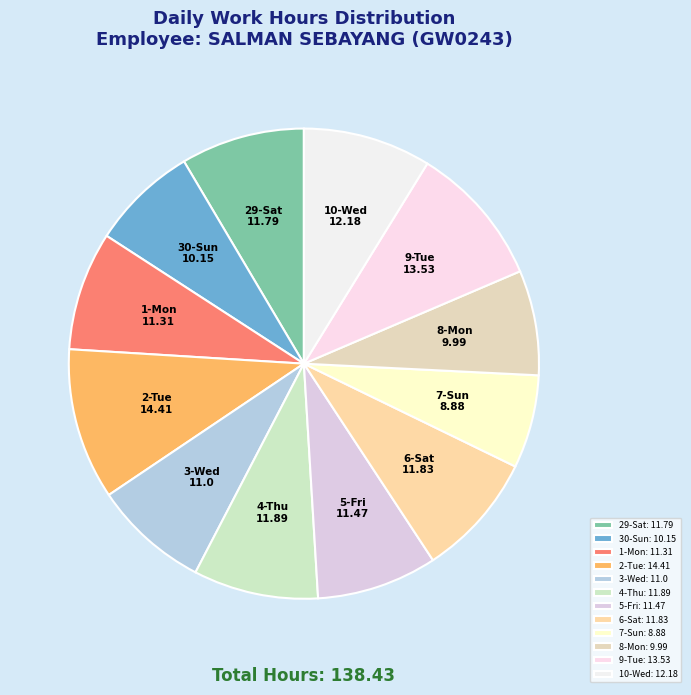

What is the change in value from 2-Tue to 9-Tue?

-0.9